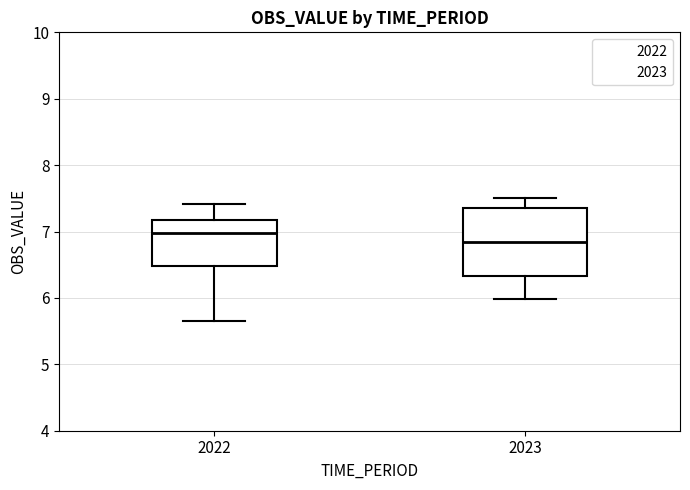

Reading left to right, read every box against the y-axis: the position of its median line, the range the box covers, and the ends of its whiskers. The values are not printed on the chart, so give them approximately, as read against the axis.

2022: median 7.0, box 6.5 to 7.2, whiskers 5.7 to 7.4
2023: median 6.8, box 6.3 to 7.4, whiskers 6.0 to 7.5